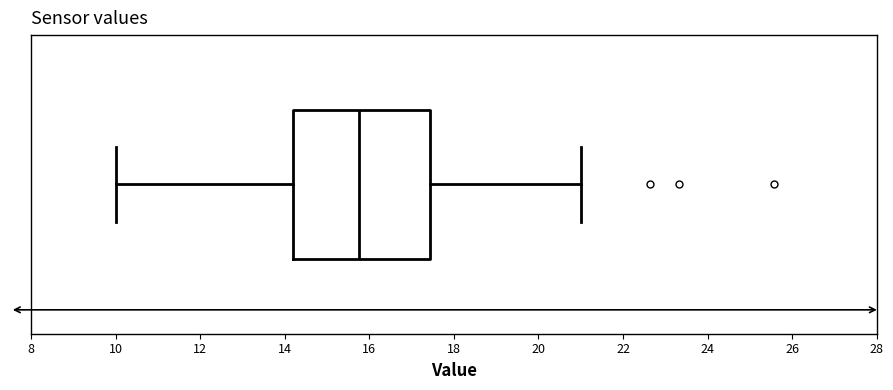

Transcribe this box plot: give where the median line is, the range the box spans, and where the two whiskers end, as read against the x-axis. The values are not printed on the chart, so give them approximately, as read against the axis.

median 15.8, box 14.2 to 17.4, whiskers 10.0 to 21.0